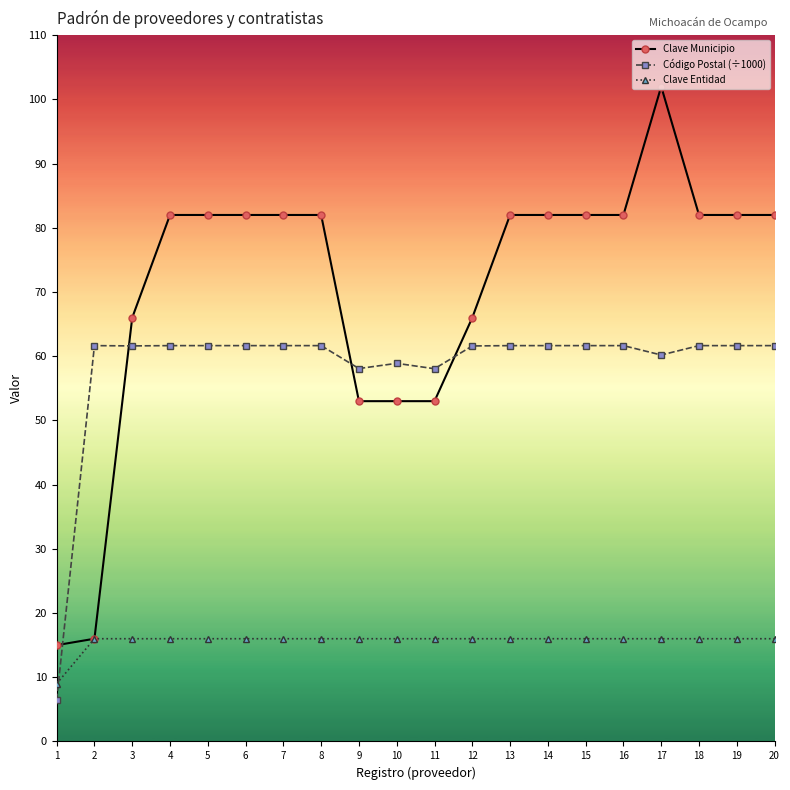

Which series has the largest total across all categories?

Clave Municipio